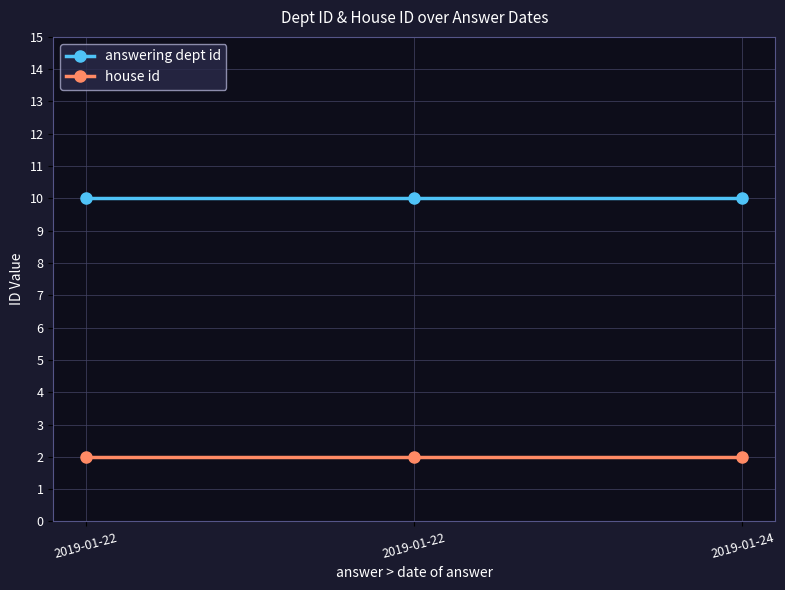

Rank the series at 2019-01-24 from highest to lowest value.

answering dept id, house id